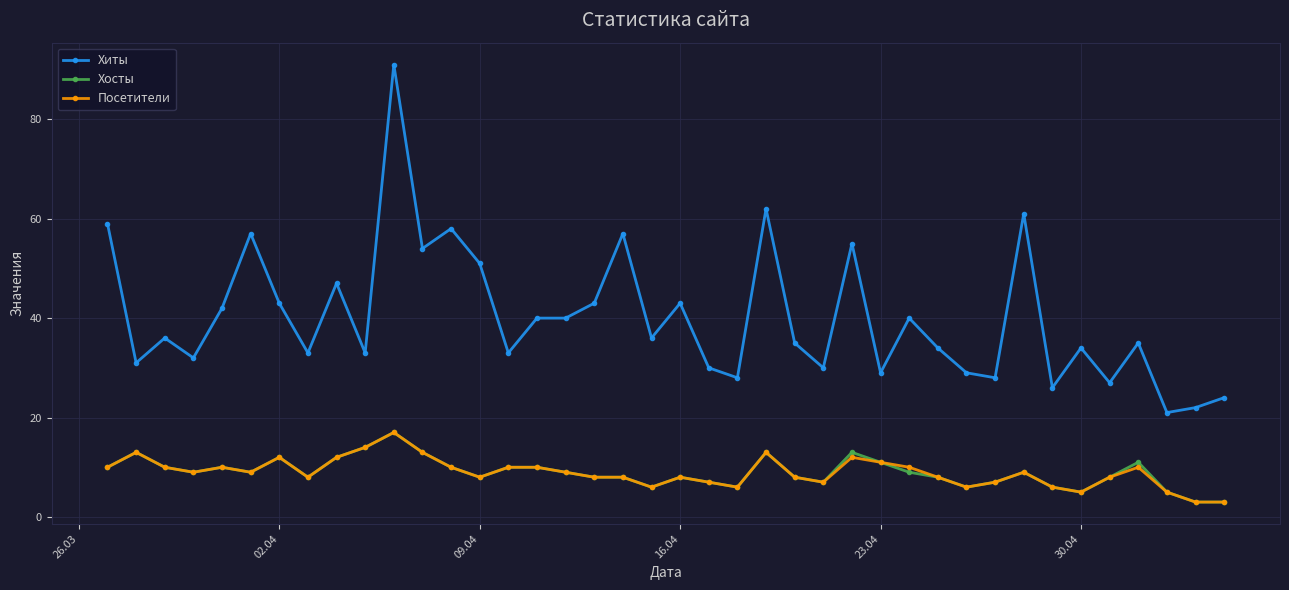

What is the minimum value shown in the chart?

3